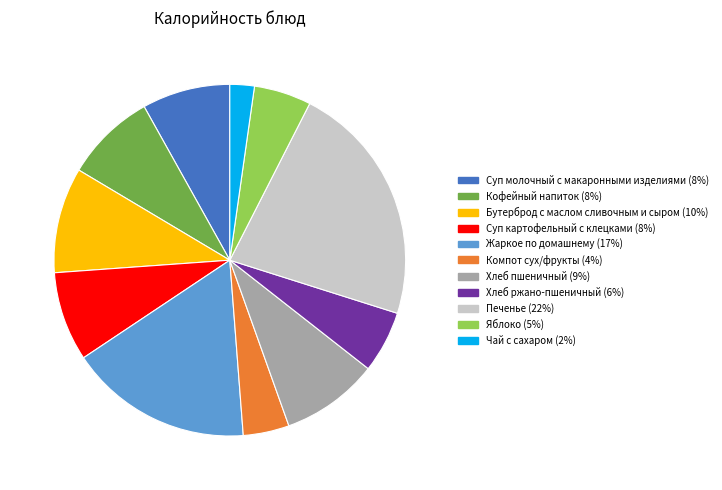

Does Бутерброд с маслом сливочным и сыром account for over 50% of the chart?

No